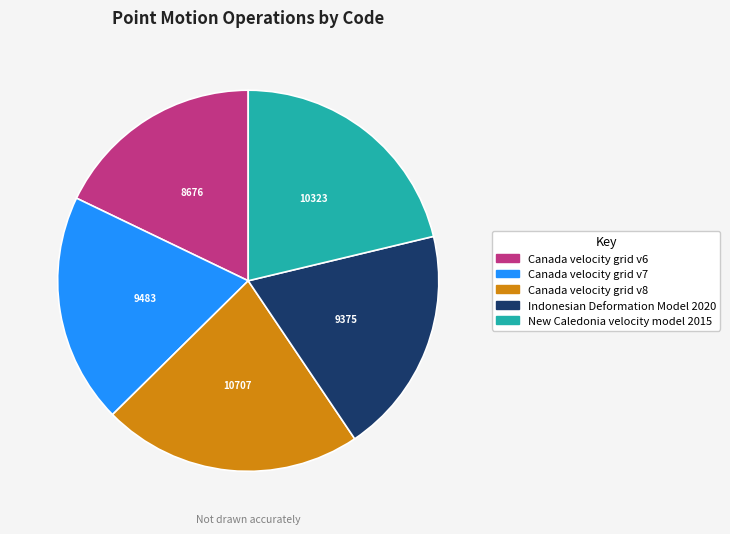

Which slice is the smallest?

Canada velocity grid v6